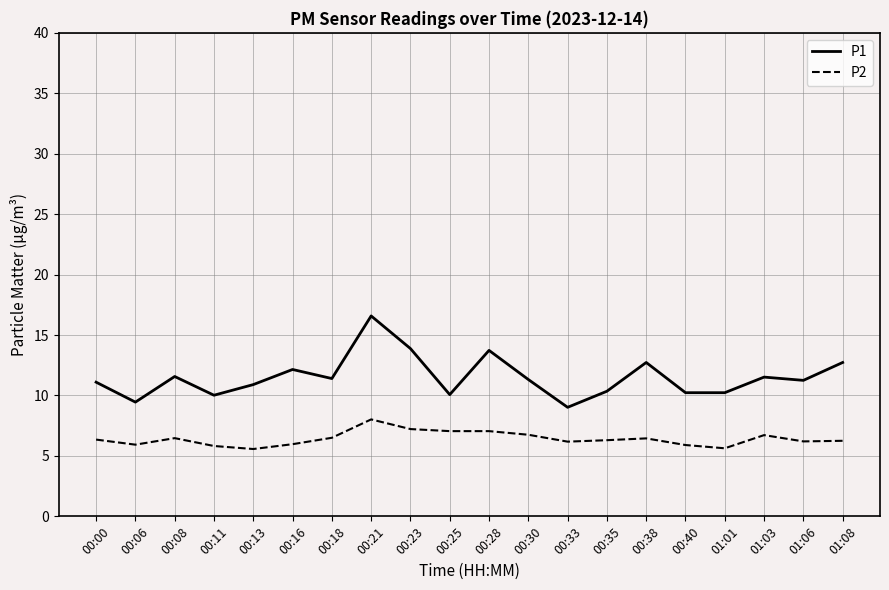

At 00:00, list the series in order from smallest to largest.

P2, P1